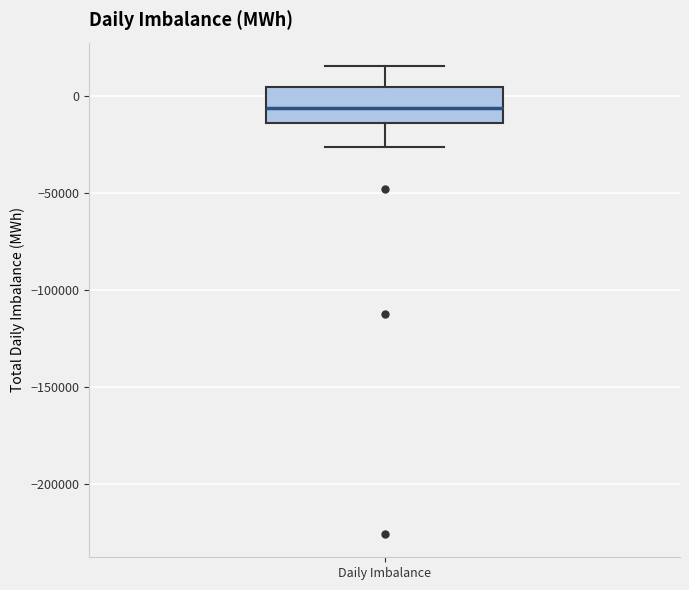

Where does the lower whisker of the box for Daily Imbalance end on the y-axis? The values are not printed on the chart, so give them approximately, as read against the axis.

-25000